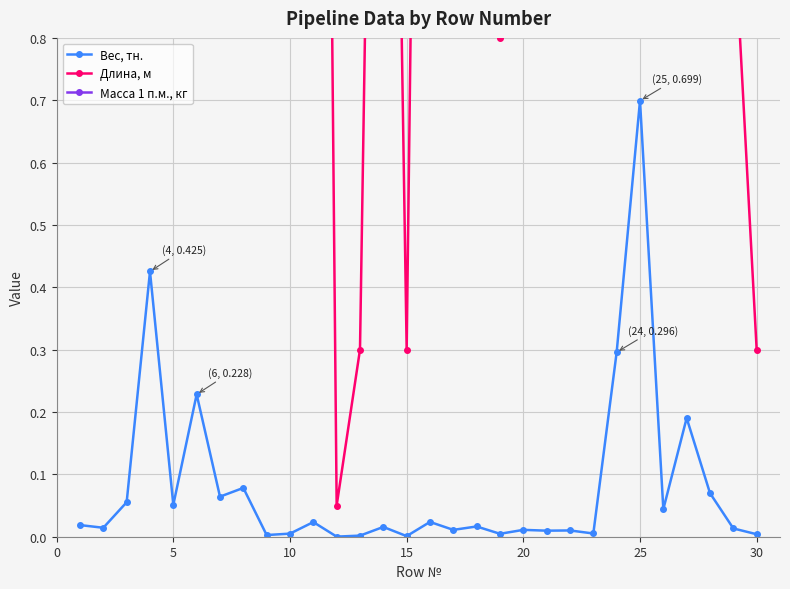

True or false: Вес, тн. has more than 0 interior local peaks.

True